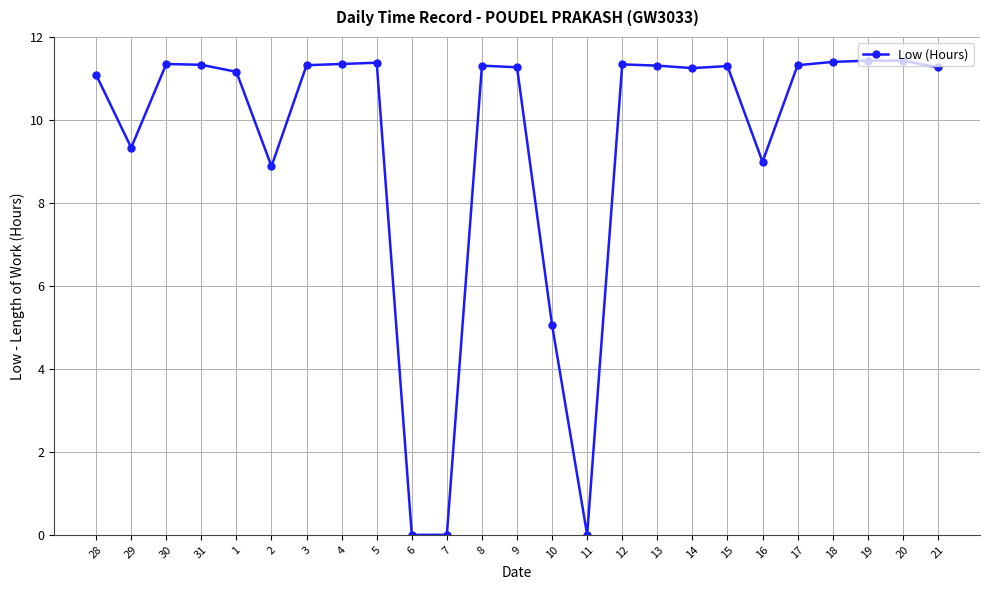

At which category does the data reach its first local valley?

29